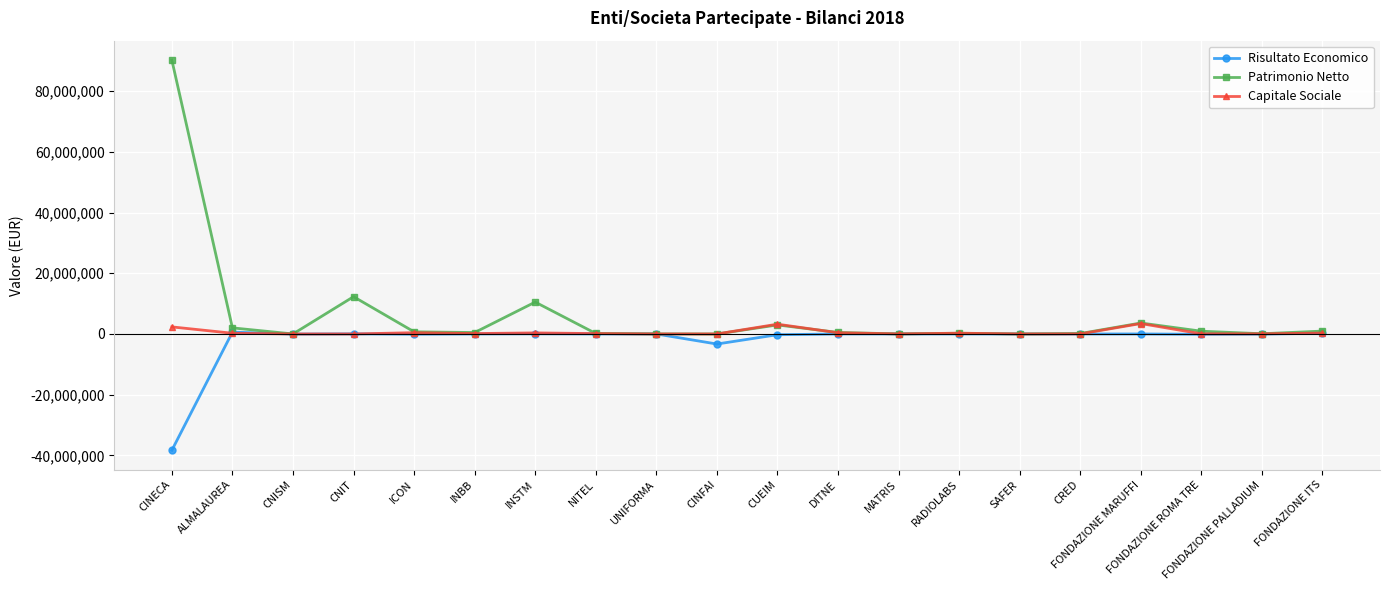

What is the total value across all series at CUEIM?

5949673.0